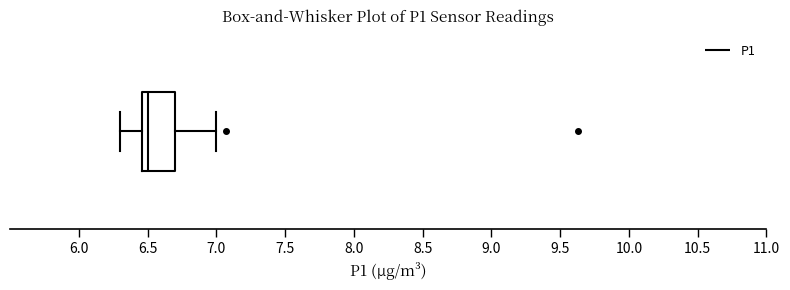

Read this box plot against the x-axis: the position of the median line, the range covered by the box, and the ends of both whiskers. The values are not printed on the chart, so give them approximately, as read against the axis.

median 6.50, box 6.45 to 6.70, whiskers 6.30 to 7.00